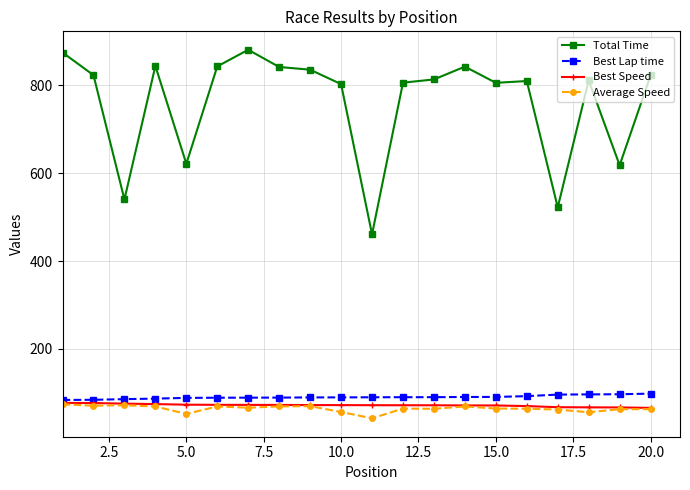

True or false: Average Speed has more than 2 points higher than both neighbors.

True